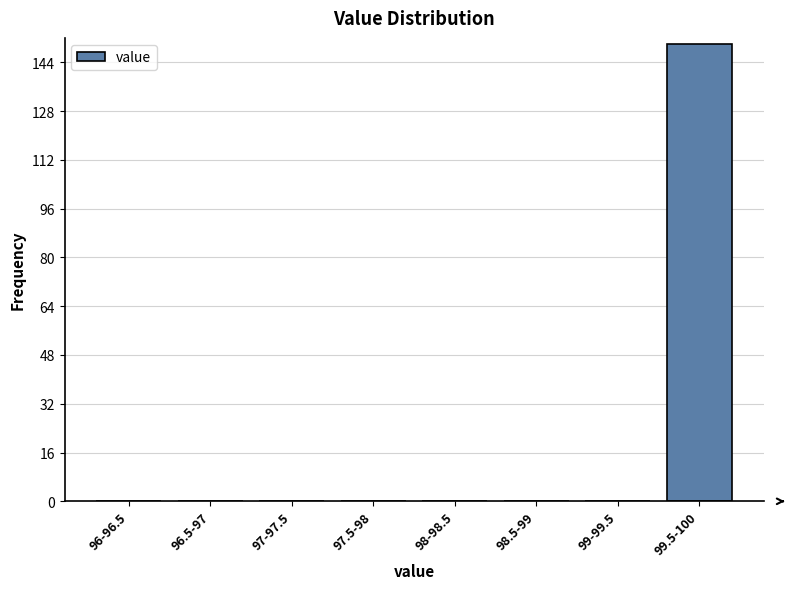

Reading left to right, list all the values displayed in this chart.

96-96.5=0	96.5-97=0	97-97.5=0	97.5-98=0	98-98.5=0	98.5-99=0	99-99.5=0	99.5-100=150